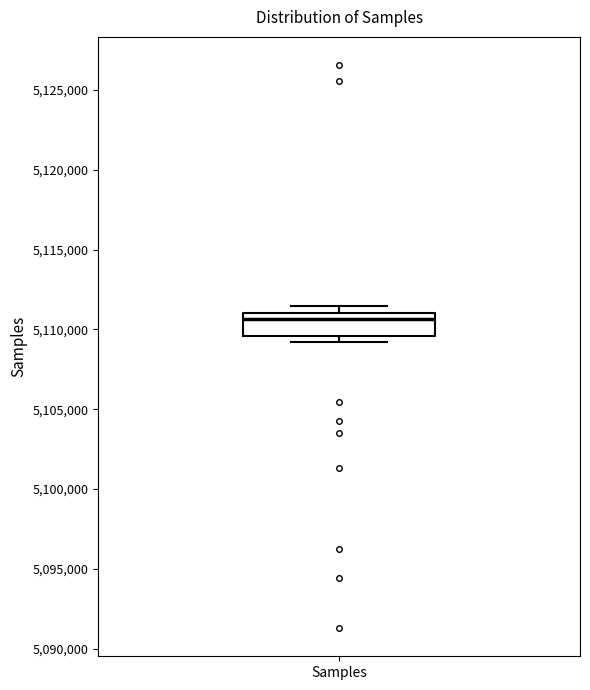

Where is the lower edge of the box for Samples on the y-axis? The values are not printed on the chart, so give them approximately, as read against the axis.

5109500